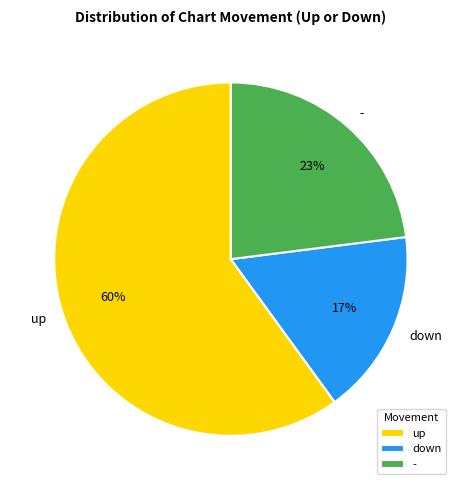

Combined, do up and down account for over 50%?

Yes